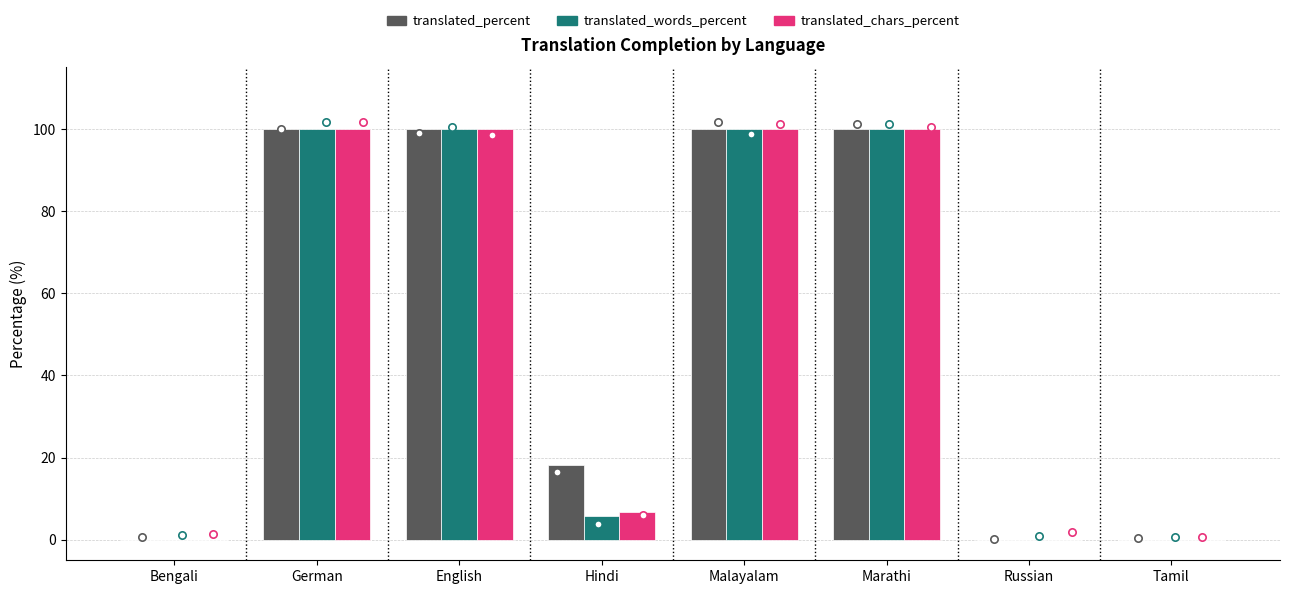

At how many categories does at least one series exceed 20?

4